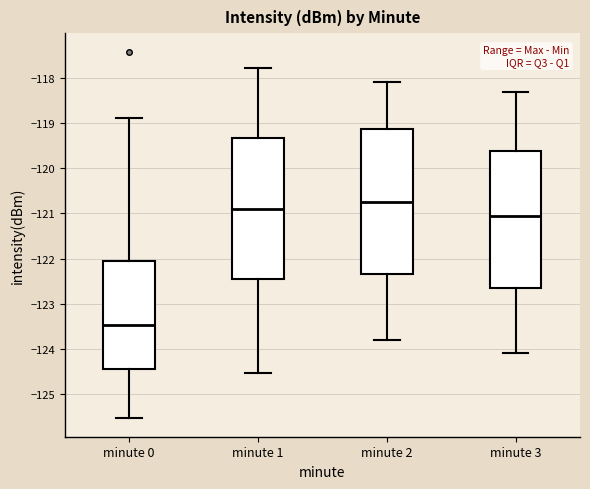

Reading left to right, read every box against the y-axis: the position of its median line, the range the box covers, and the ends of its whiskers. The values are not printed on the chart, so give them approximately, as read against the axis.

minute 0: median -123.5, box -124.4 to -122.0, whiskers -125.5 to -118.9
minute 1: median -120.9, box -122.4 to -119.3, whiskers -124.5 to -117.8
minute 2: median -120.7, box -122.3 to -119.1, whiskers -123.8 to -118.1
minute 3: median -121.0, box -122.6 to -119.6, whiskers -124.1 to -118.3